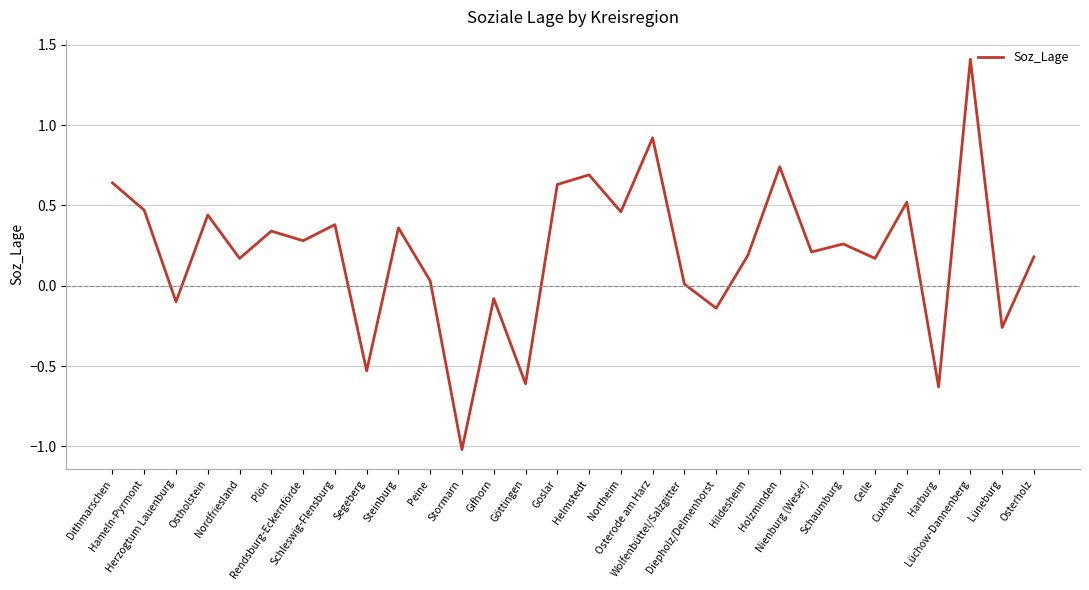

Which label corresponds to the largest value in the chart?

Lüchow-Dannenberg